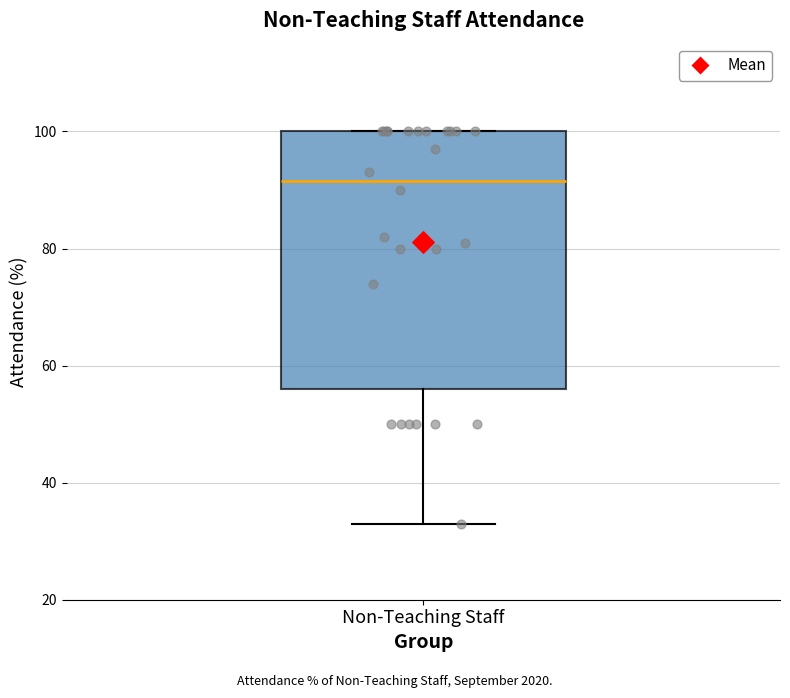

Read this box plot against the y-axis: the position of the median line, the range covered by the box, and the ends of both whiskers. The values are not printed on the chart, so give them approximately, as read against the axis.

median 92, box 56 to 100, whiskers 34 to 100